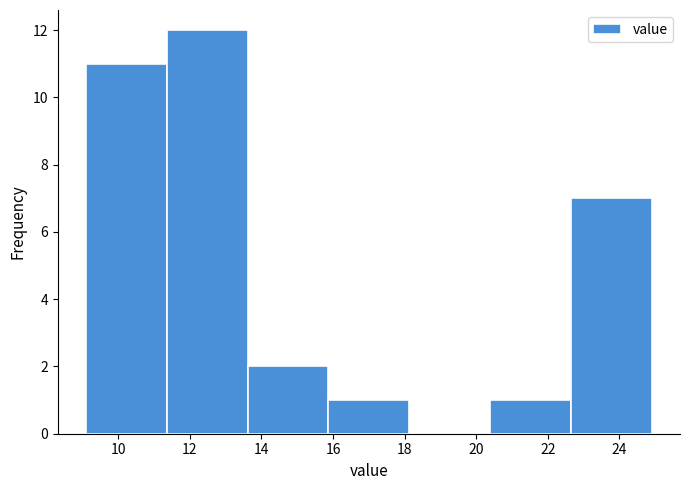

Reading left to right, list every bar in this chart as the range it spans on the x-axis followed by its height. Neither the bar edges nor the heights are printed on the chart, so give them approximately, as read against the axes.

9.2 to 11.4: 11
11.4 to 13.6: 12
13.6 to 15.8: 2
15.8 to 18.2: 1
18.2 to 20.4: 0
20.4 to 22.6: 1
22.6 to 25.0: 7